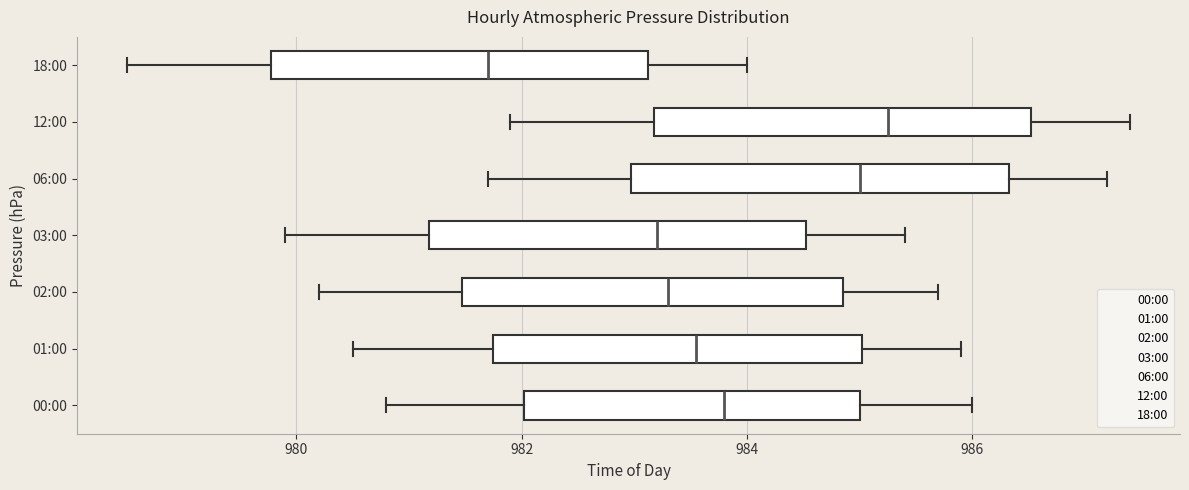

Which box has the furthest to the right median line?

12:00